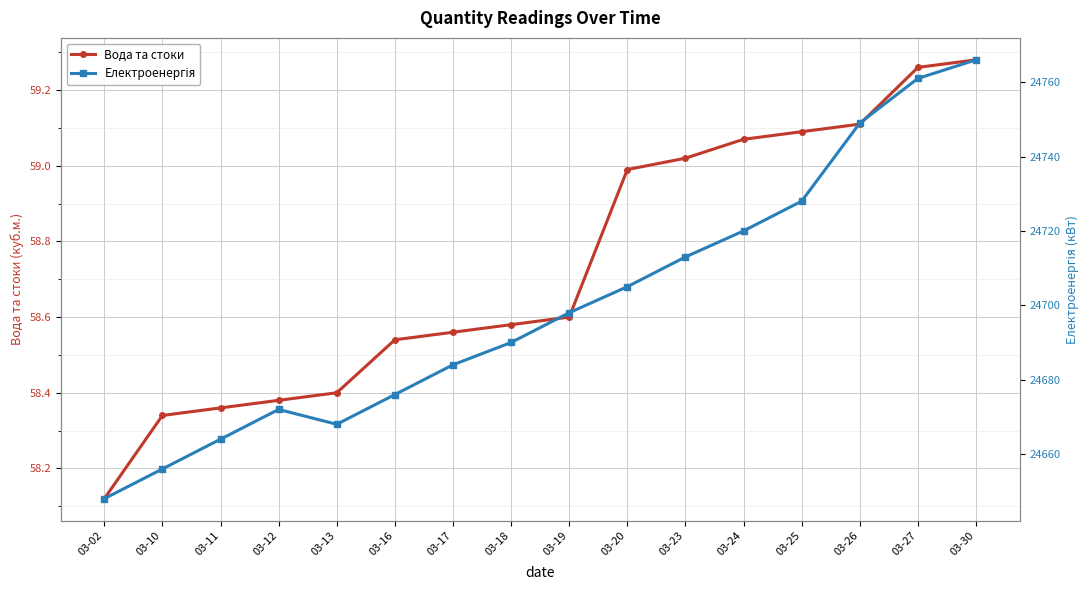

How many interior local peaks does the Електроенергія series have?

1